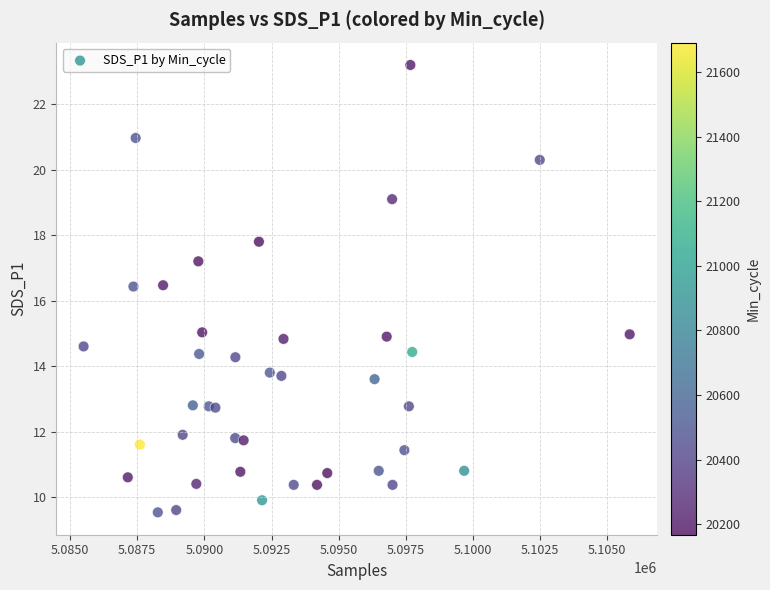

What is the range of Y values (max minus min)?

13.7